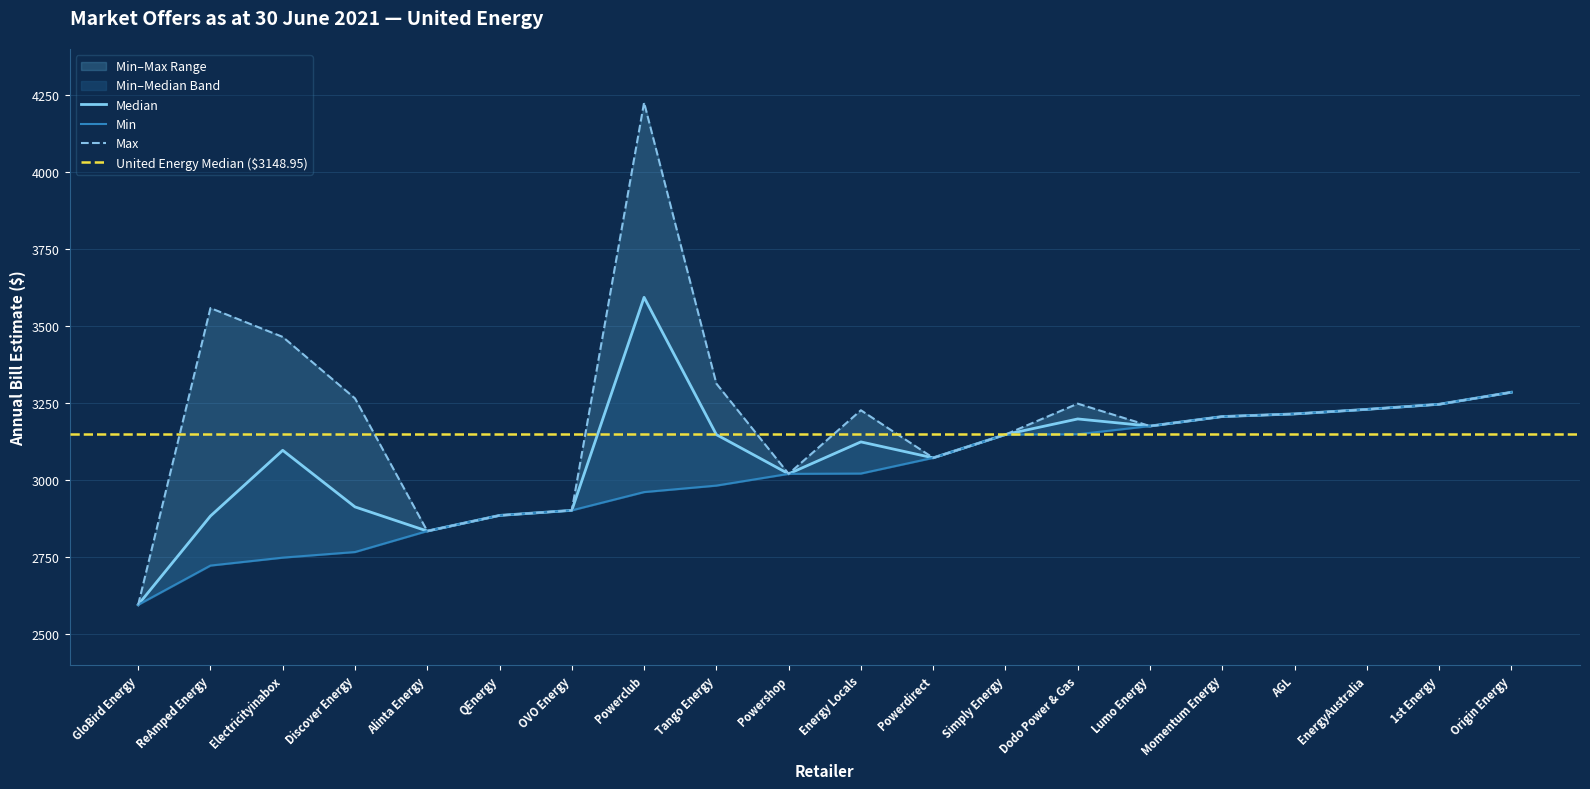

True or false: Max and Min intersect in this chart.

False